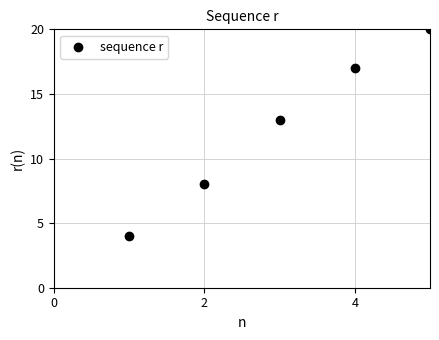

What is the average Y value?

12